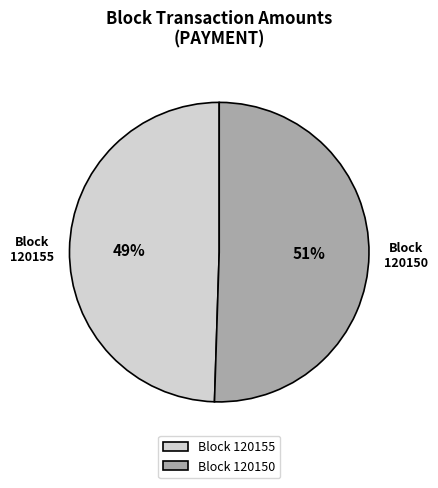

Does Block 120155 account for over 50% of the chart?

No